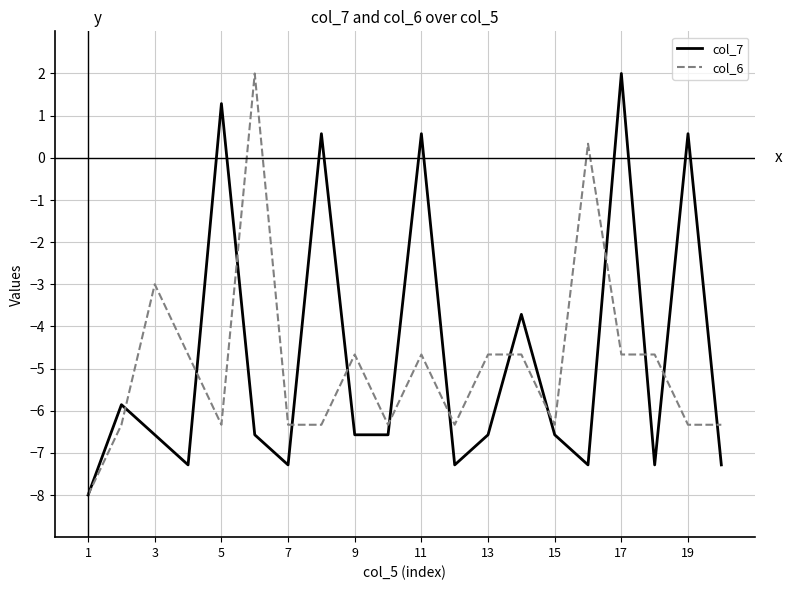

How many values in the col_6 series are below -4?

17